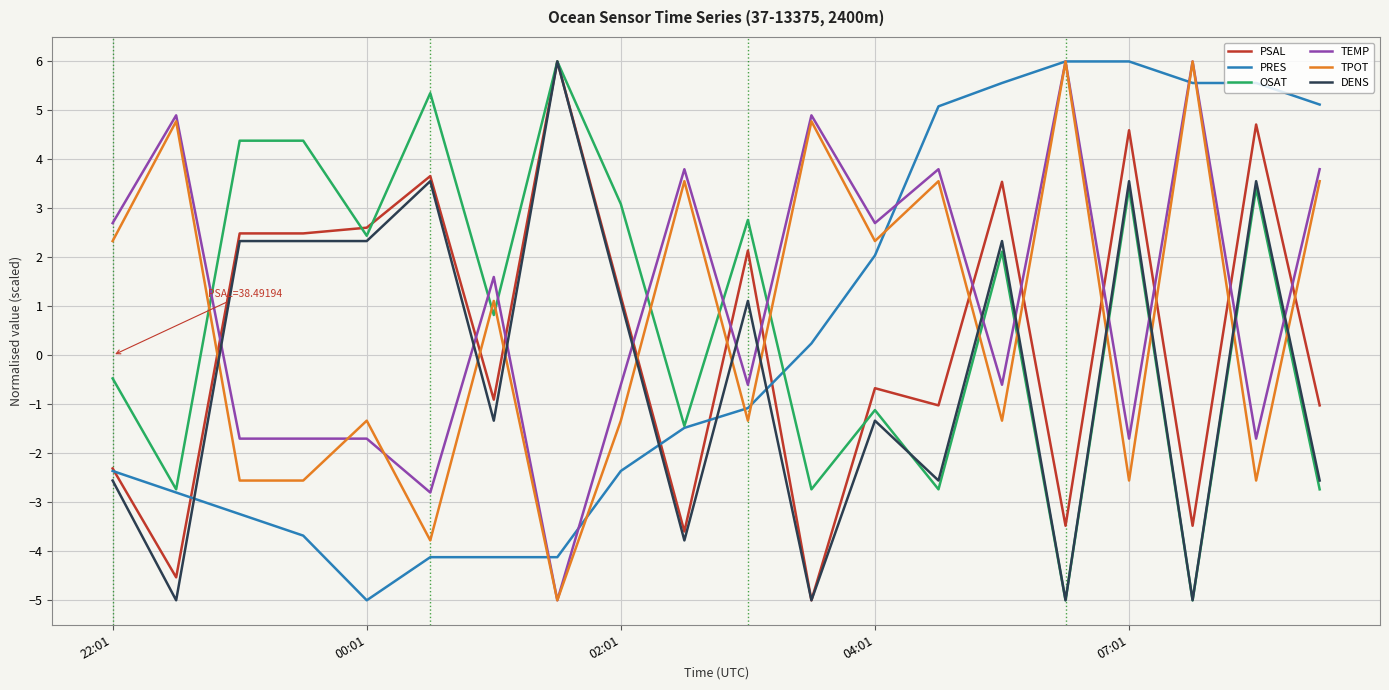

What is the smallest value displayed?

-5.0